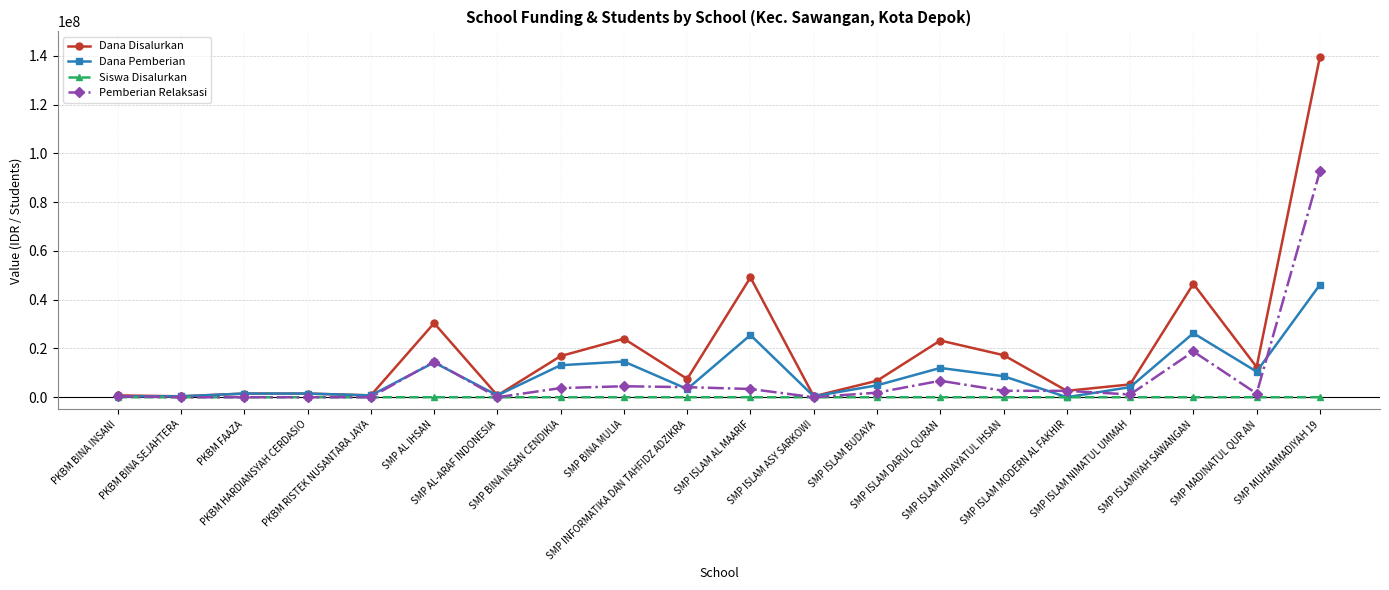

What is the greatest value displayed?

139500000